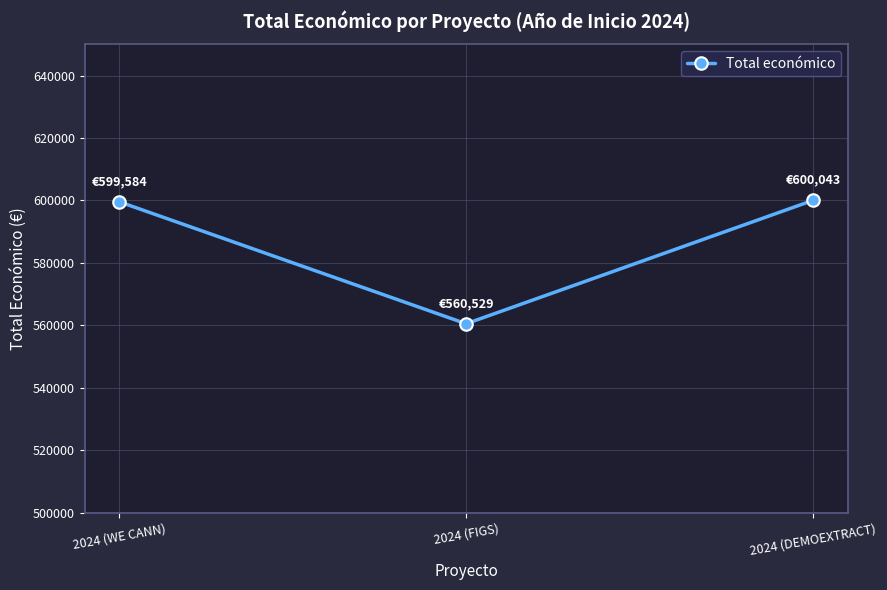

The value at 2024 (FIGS) is 560529. True or false?

True